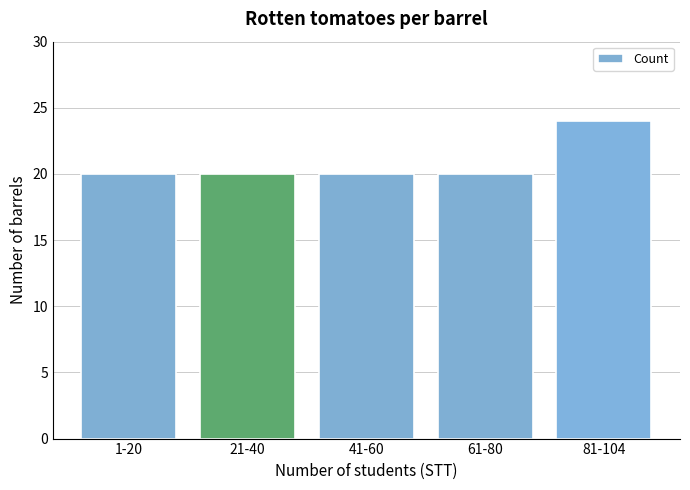

Reading left to right, list all the values displayed in this chart.

20	20	20	20	24